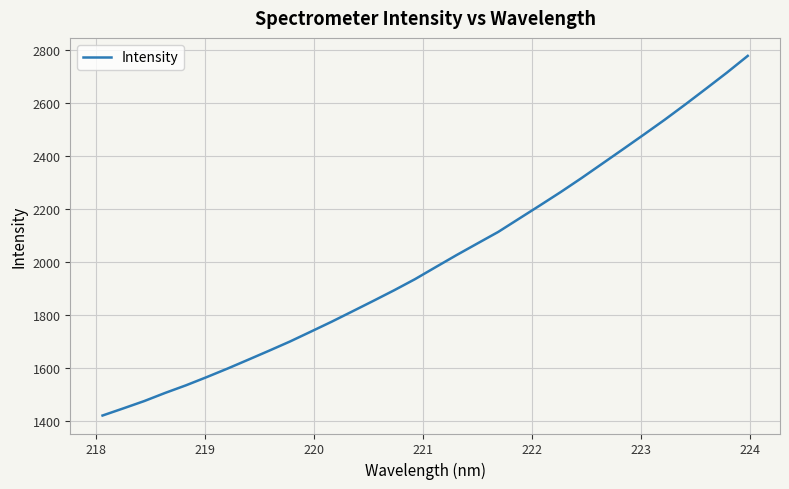

What is the difference between the maximum and minimum values?

1357.9